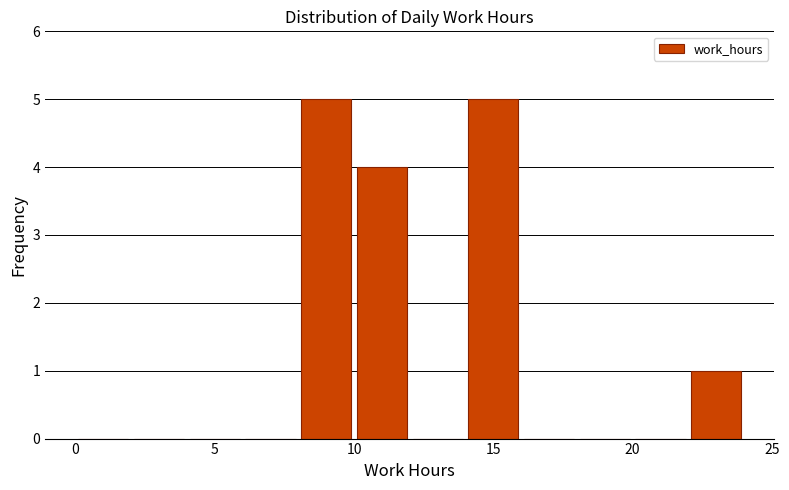

Reading left to right, transcribe this chart: for each bar, give the range it covers on the x-axis and its height. The values are not printed on the chart, so give them approximately, as read against the axis.

0 to 2: 0
2 to 4: 0
4 to 6: 0
6 to 8: 0
8 to 10: 5
10 to 12: 4
12 to 14: 0
14 to 16: 5
16 to 18: 0
18 to 20: 0
20 to 22: 0
22 to 24: 1